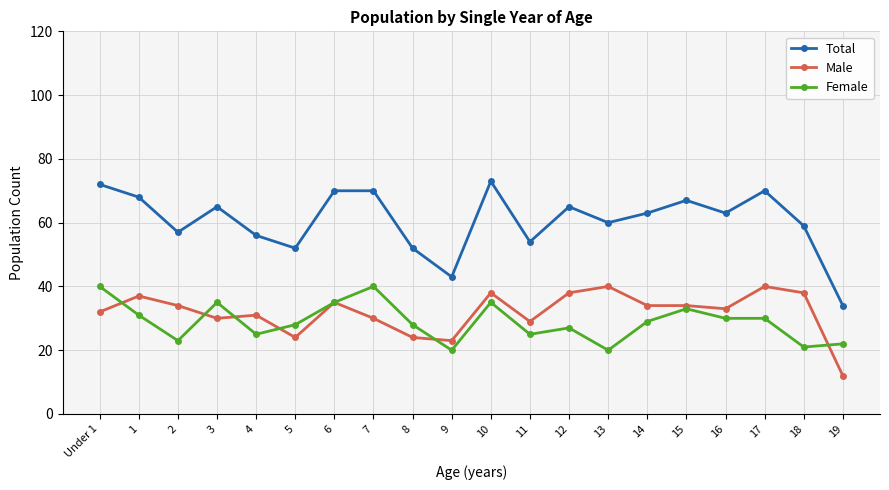

True or false: Male and Total cross at least once.

False